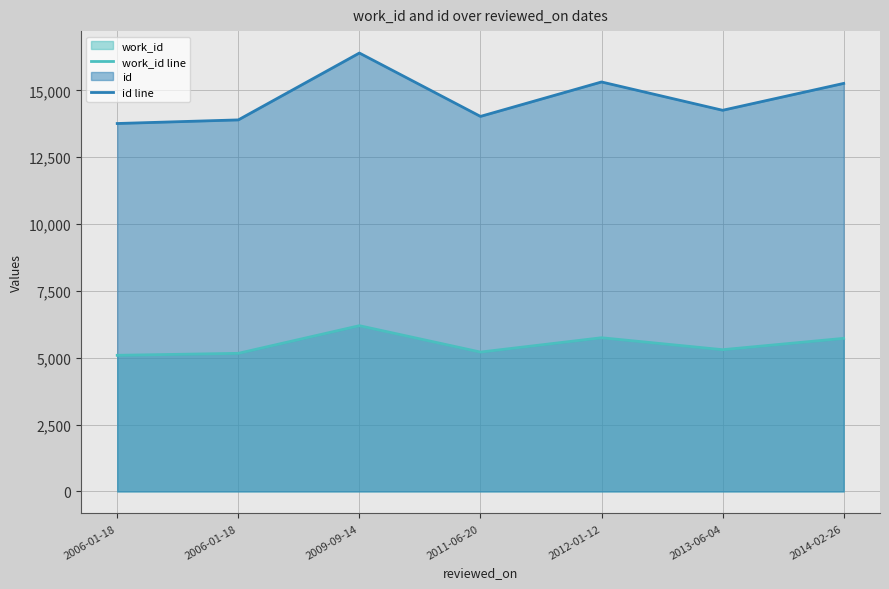

What is the smallest value displayed?

5092